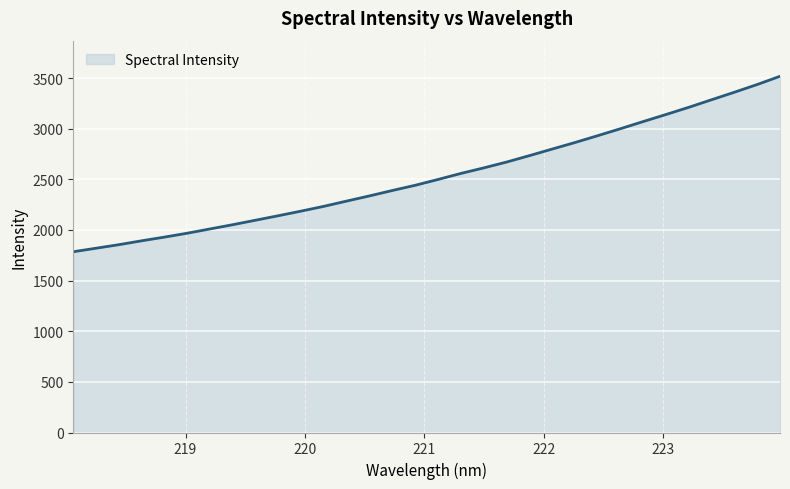

What is the maximum value shown in the chart?

3517.2